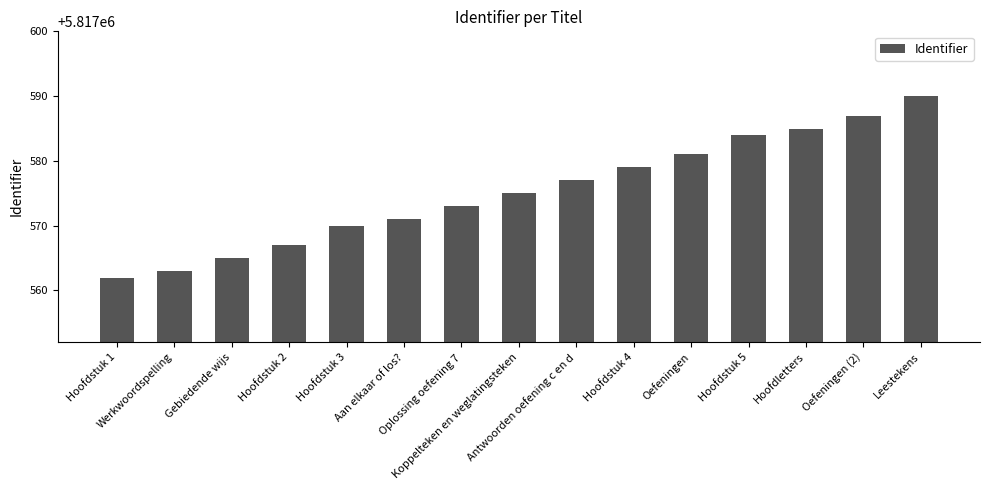

Which label corresponds to the largest value in the chart?

Leestekens